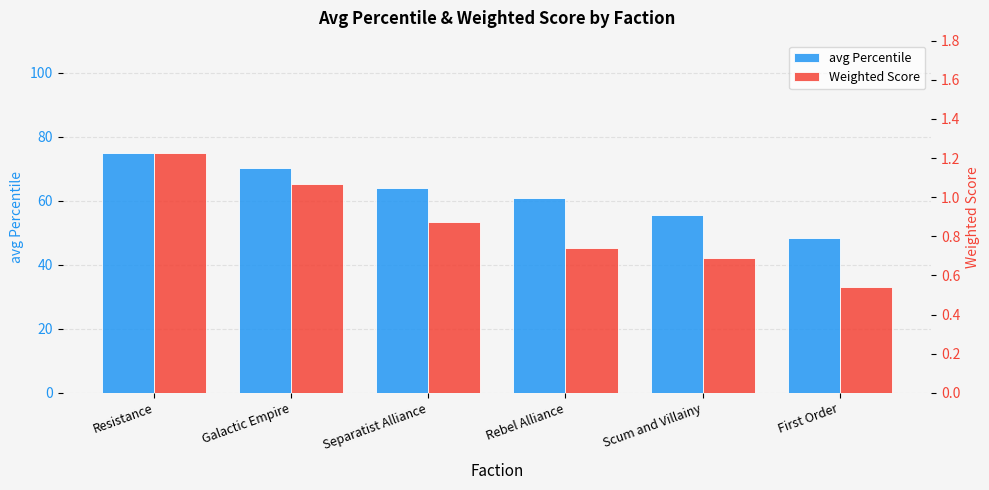

Rank the categories by avg Percentile value from highest to lowest.

Resistance, Galactic Empire, Separatist Alliance, Rebel Alliance, Scum and Villainy, First Order